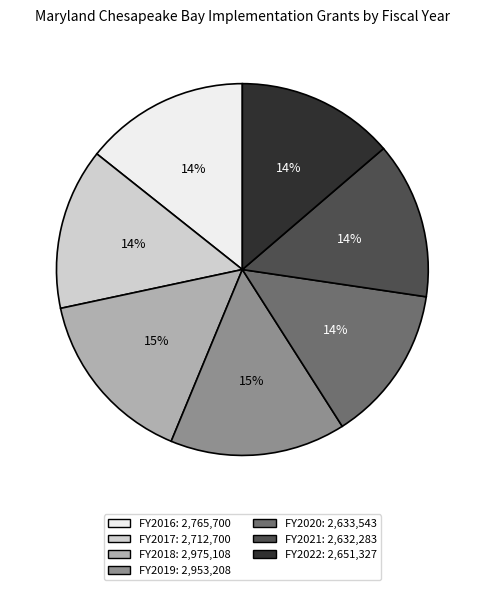

To the nearest percent, what percentage of the pie is FY2019?

15%